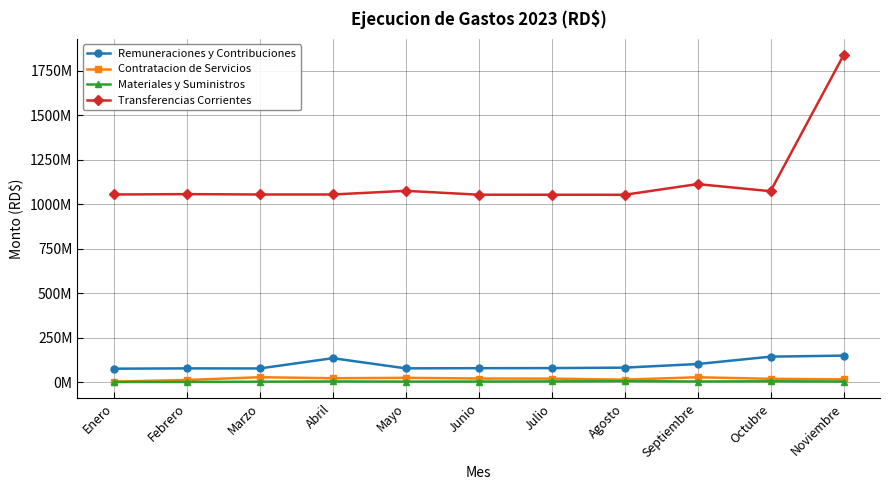

At which category does Materiales y Suministros reach its first local valley?

Mayo